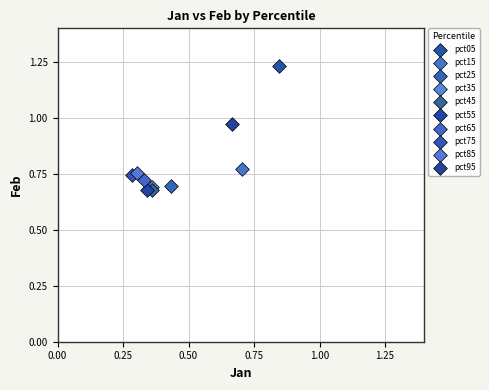

What are all the series names shown in the legend?

pct05, pct15, pct25, pct35, pct45, pct55, pct65, pct75, pct85, pct95